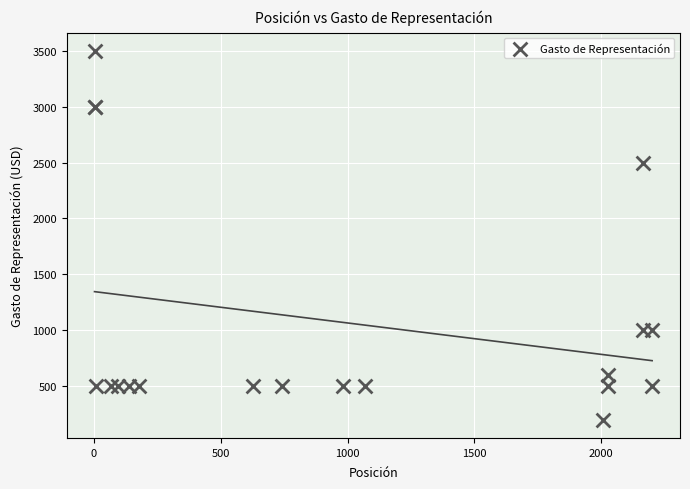

What Y value in the scatter plot is closest to 1849?

2500